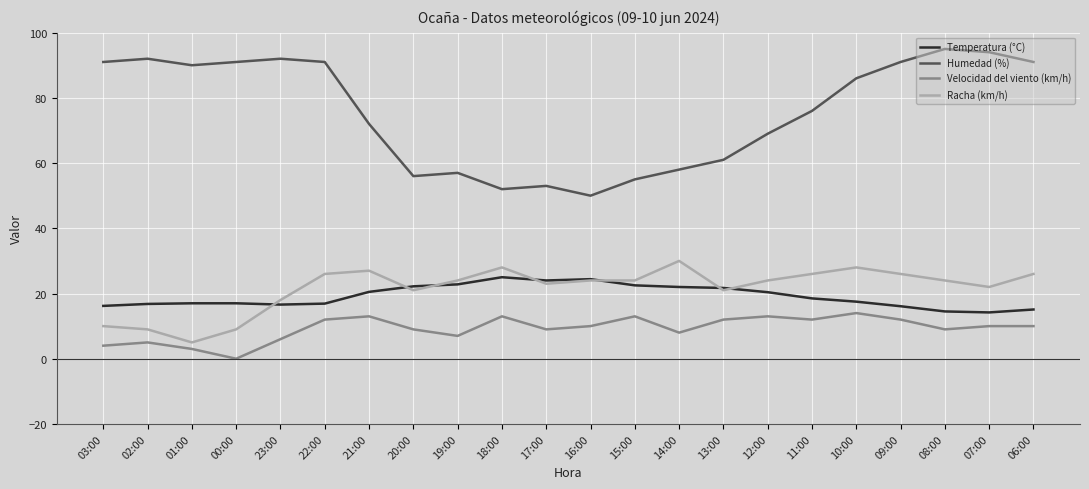

Is the value of Temperatura (°C) at 11:00 greater than the value of Velocidad del viento (km/h) at 09:00?

Yes